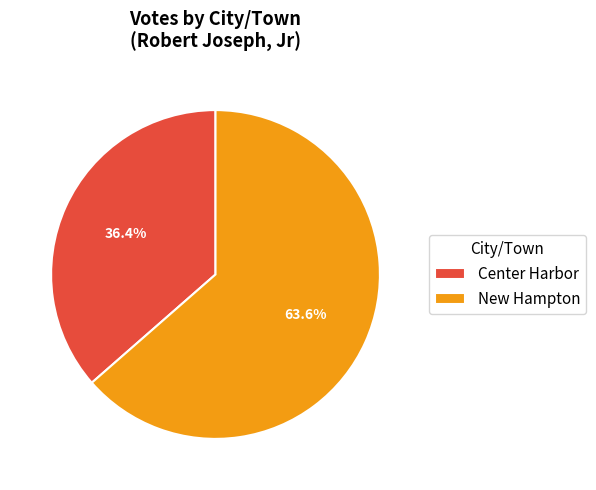

Rank the categories by value from highest to lowest.

New Hampton, Center Harbor